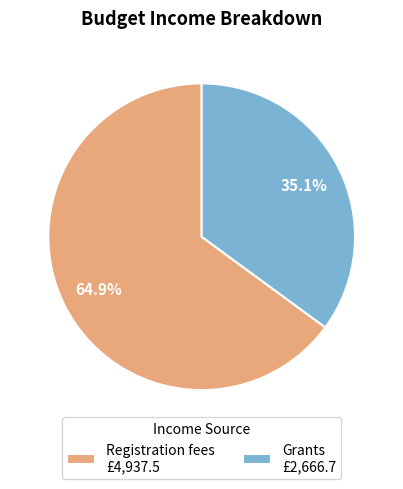

Combined, what portion of the pie is Registration fees and Grants?

100.0%